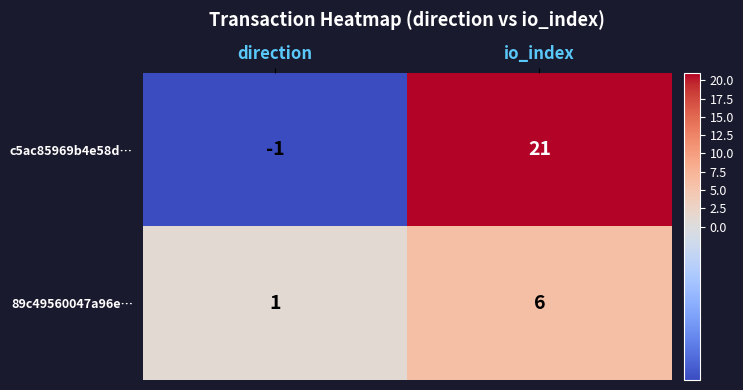

Reading left to right, what are all the values shown in this chart?

c5ac85969b4e58d…: direction=-1	io_index=21
89c49560047a96e…: direction=1	io_index=6